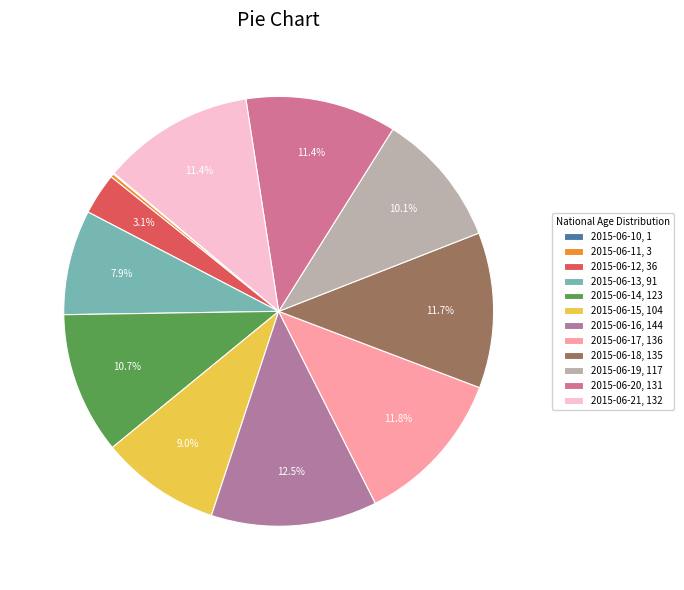

Count the number of slices in the pie.

12